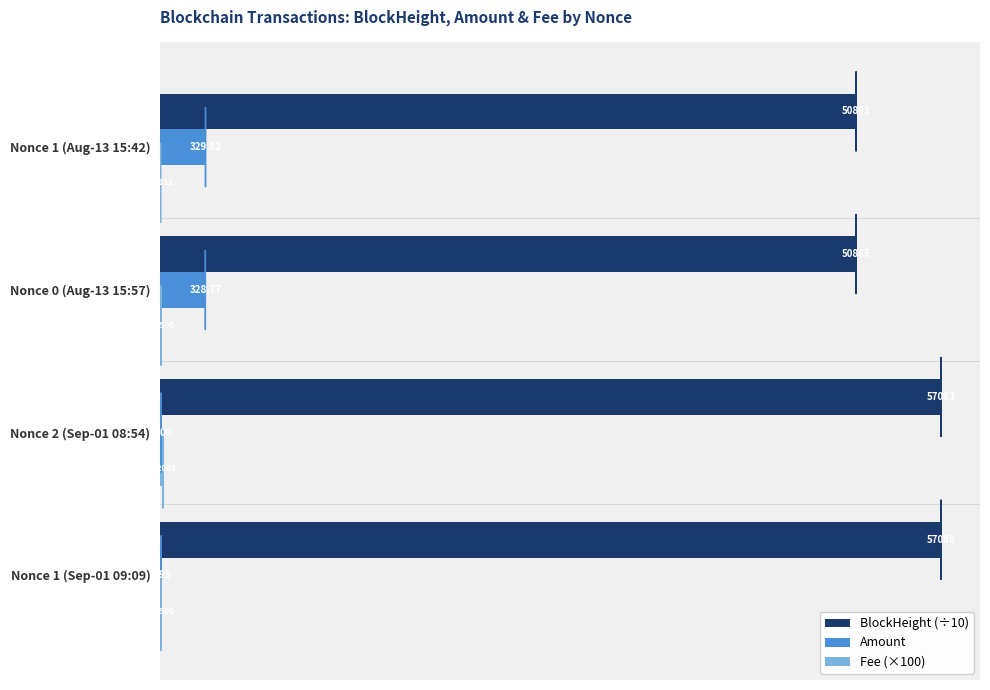

What is the lowest value of the Fee (×100) series?

1.1